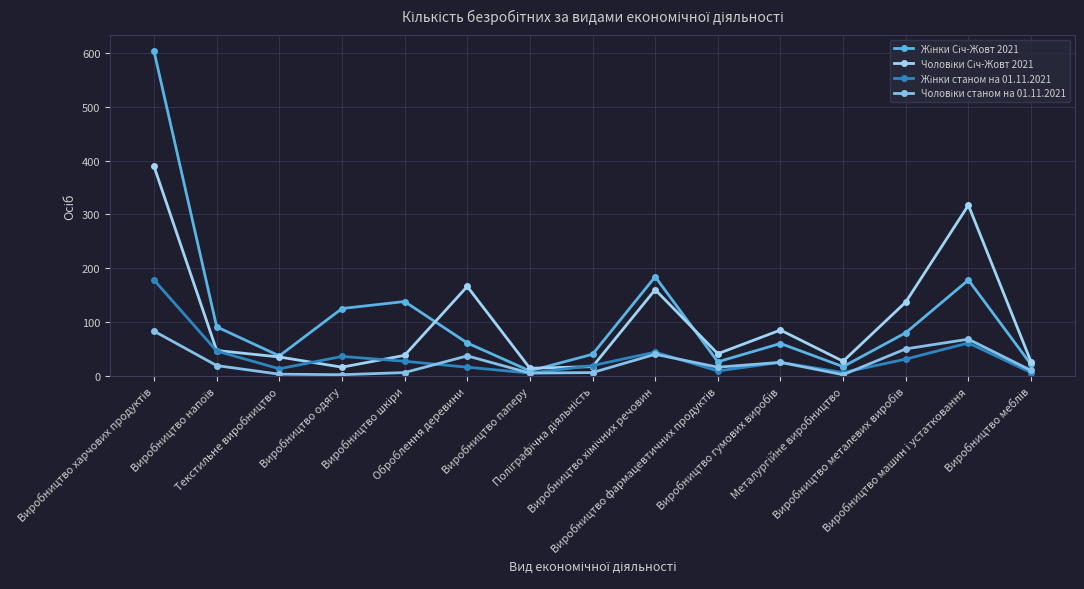

What is the average value of the Жінки Січ-Жовт 2021 series?

111